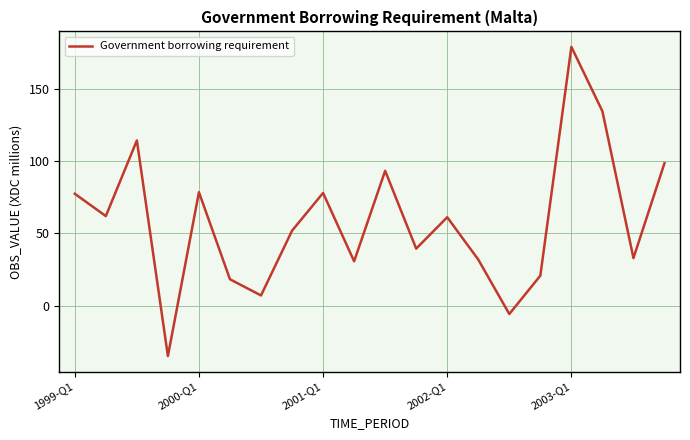

What is the smallest value displayed?

-35.1